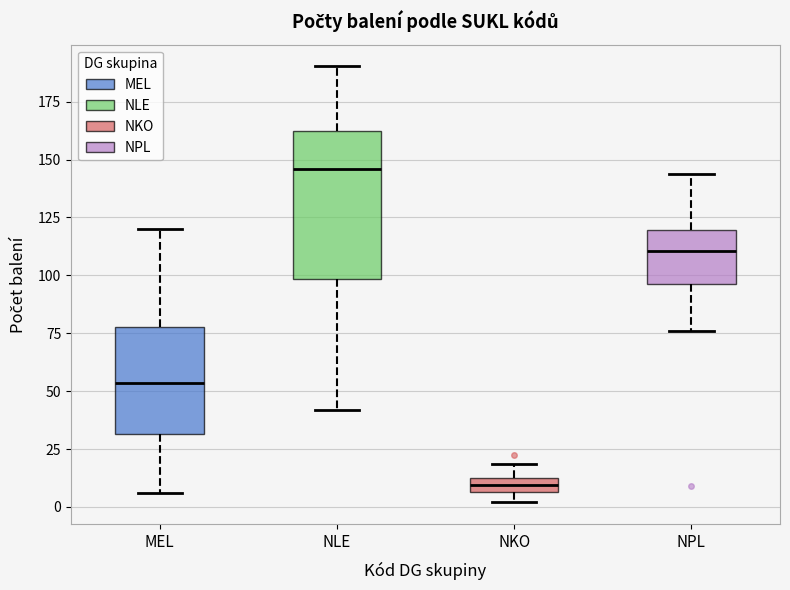

Which box is the tallest, from its lower edge to its upper edge?

NLE